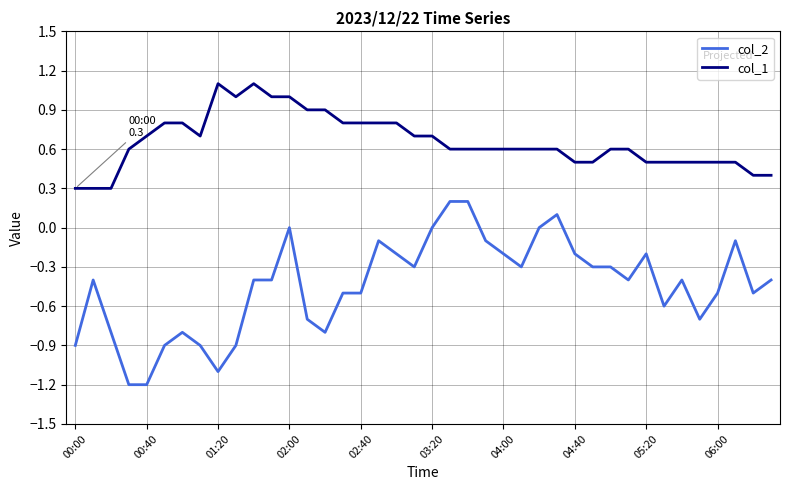

Which series has the largest total across all categories?

col_1